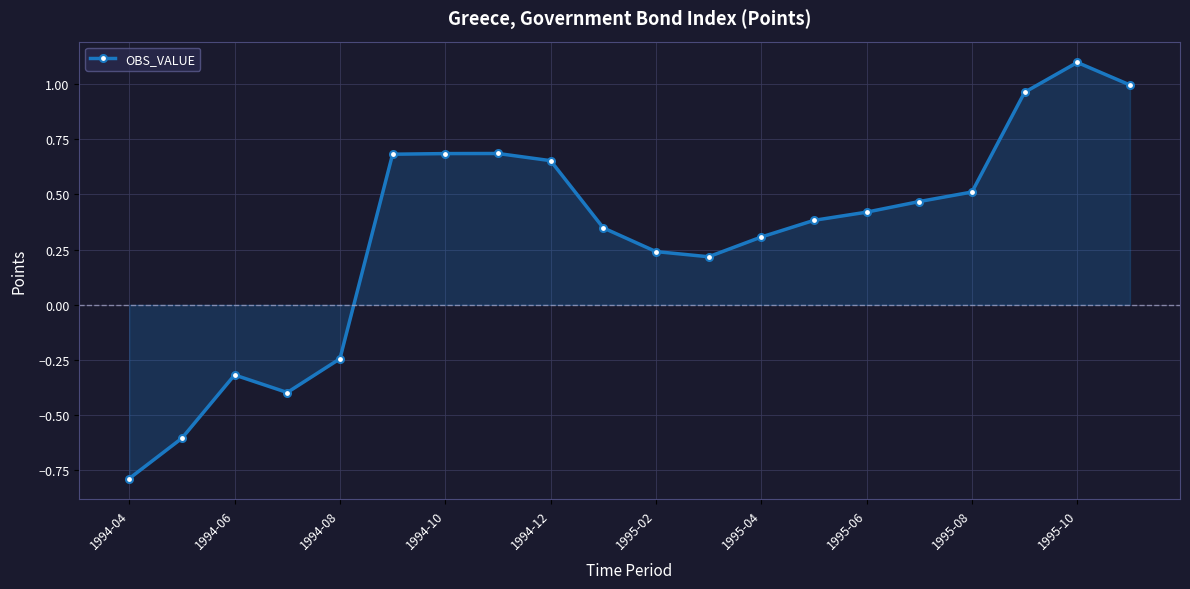

What is the difference between the maximum and minimum values?

1.9